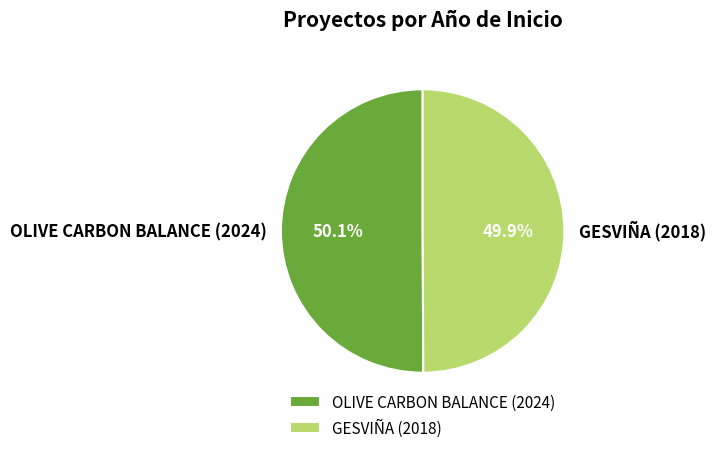

Do OLIVE CARBON BALANCE (2024) and GESVIÑA (2018) together represent more than half of the pie?

Yes